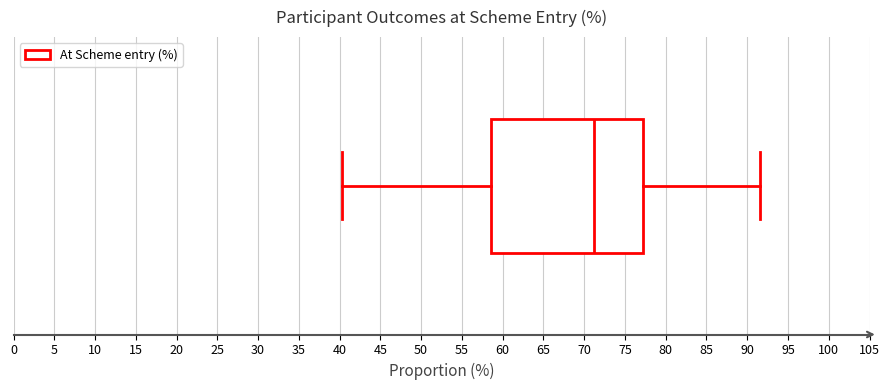

Read this box plot against the x-axis: the position of the median line, the range covered by the box, and the ends of both whiskers. The values are not printed on the chart, so give them approximately, as read against the axis.

median 71.5, box 58.5 to 77.0, whiskers 40.0 to 91.5